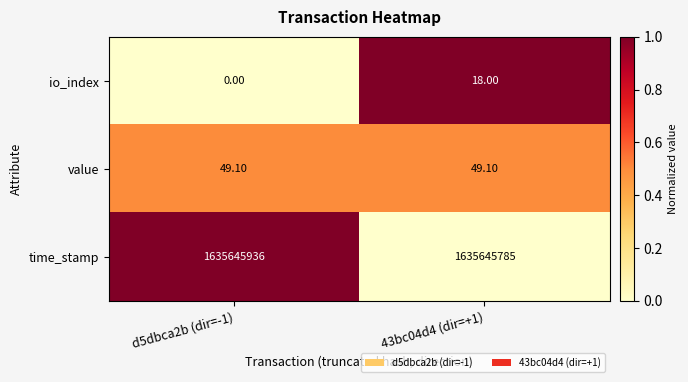

What is the difference between the io_index values at d5dbca2b (dir=-1) and 43bc04d4 (dir=+1)?

18.0